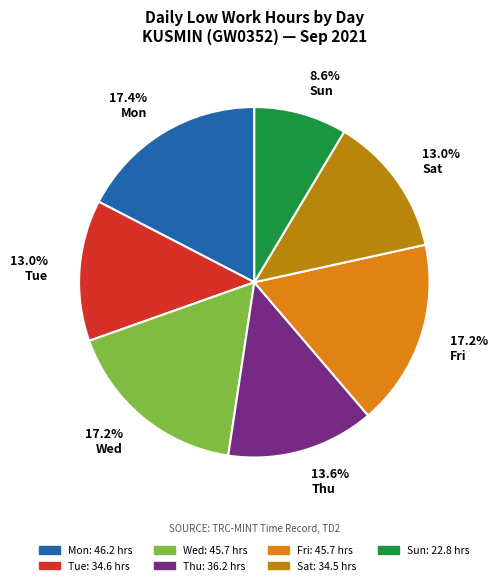

Does any single category account for the majority?

No